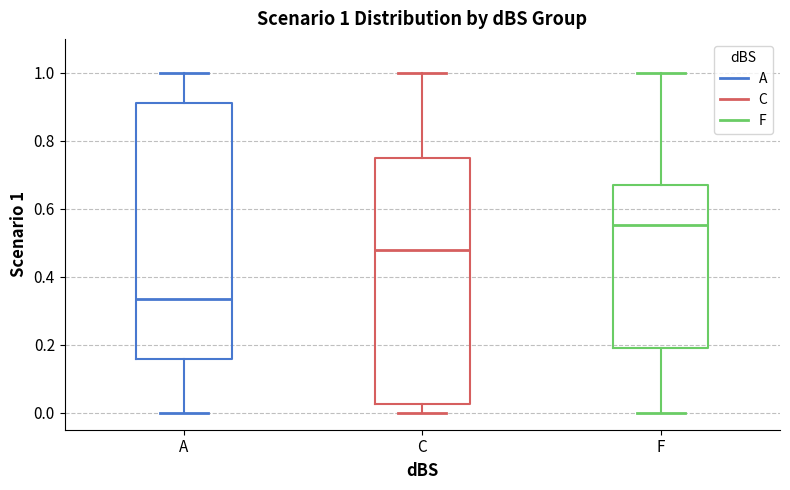

Which box is the tallest, from its lower edge to its upper edge?

A